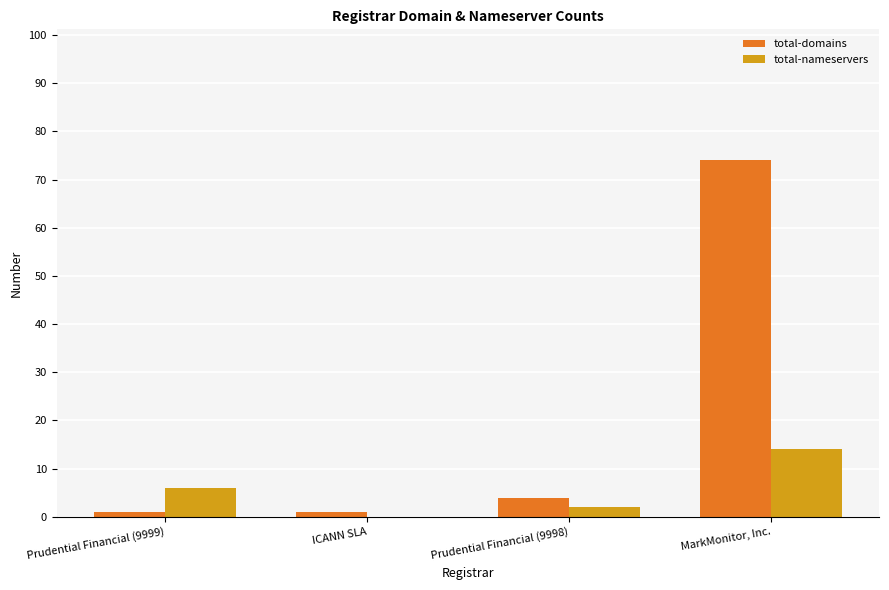

Is the value of total-domains at Prudential Financial (9998) greater than the value of total-nameservers at ICANN SLA?

Yes